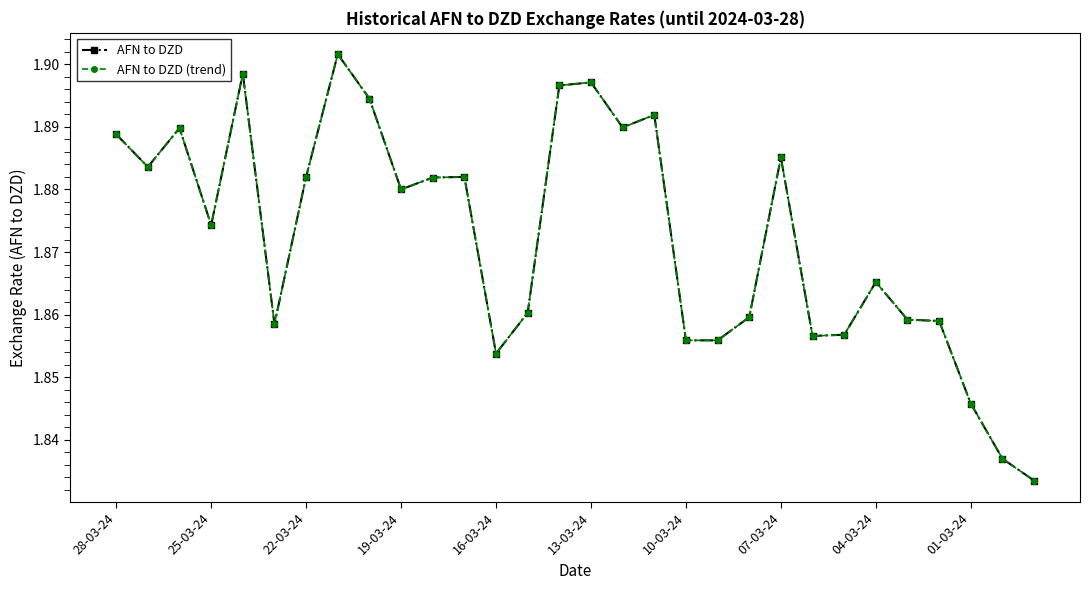

Count the AFN to DZD (trend) values in the range 1 to 2.

30